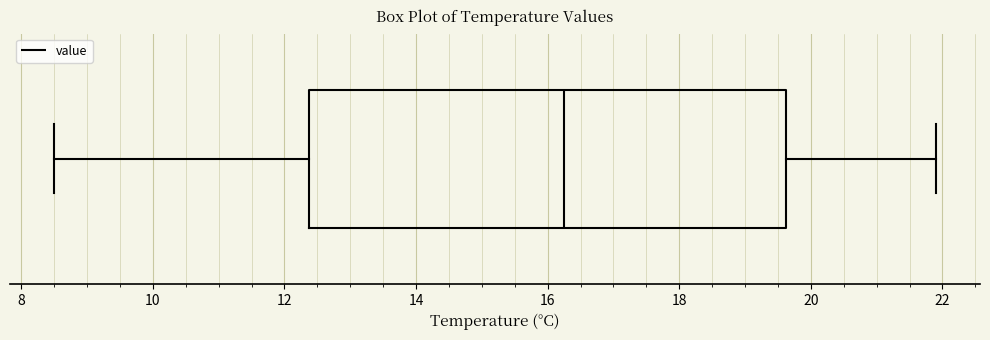

Read this box plot against the x-axis: the position of the median line, the range covered by the box, and the ends of both whiskers. The values are not printed on the chart, so give them approximately, as read against the axis.

median 16.2, box 12.4 to 19.6, whiskers 8.6 to 22.0